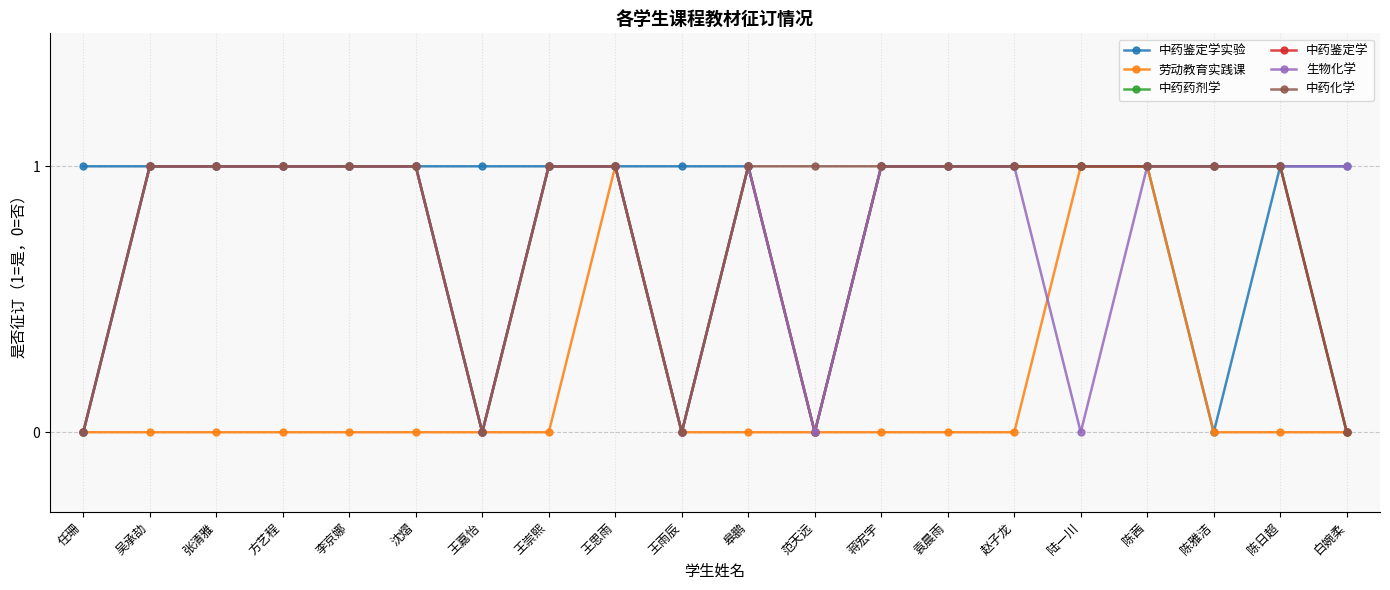

Which series changed the most between 王崇熙 and 陈雅洁?

中药鉴定学实验